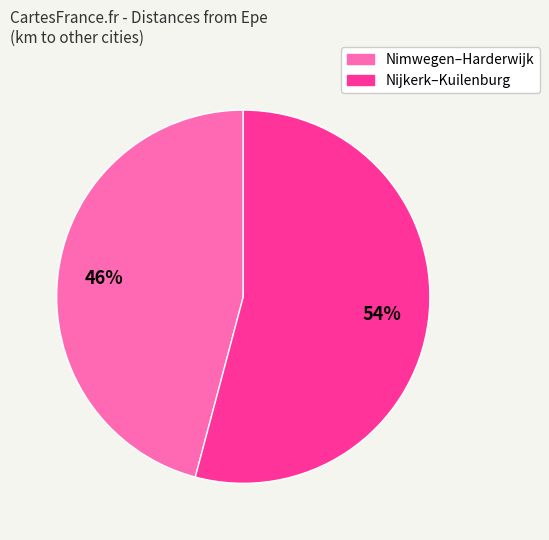

To the nearest percent, what is the average slice percentage?

50%